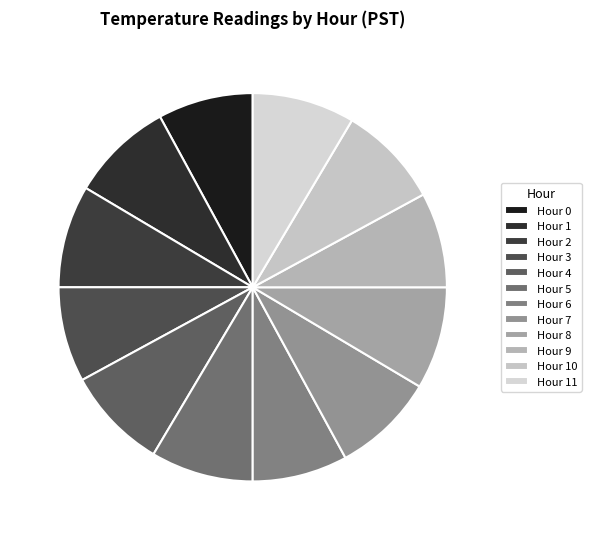

Does Hour 11 account for over 50% of the chart?

No